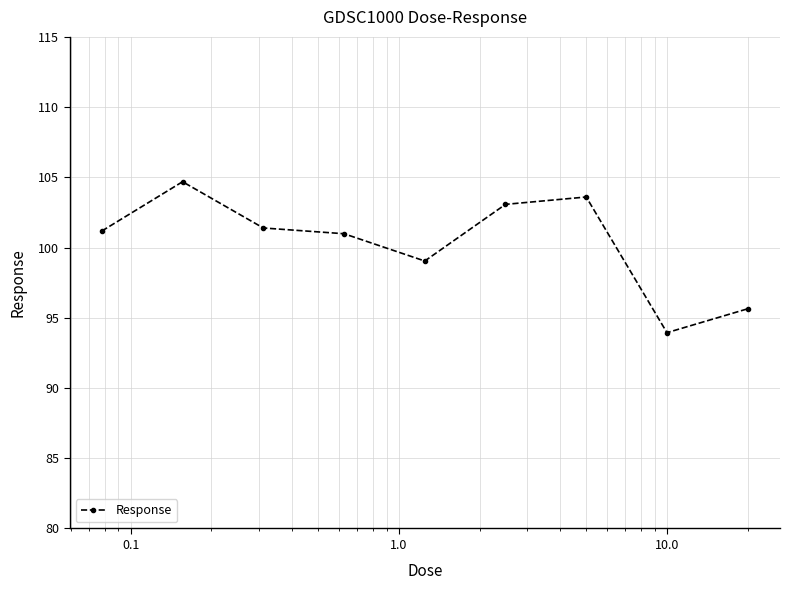

What is the smallest value displayed?

93.9